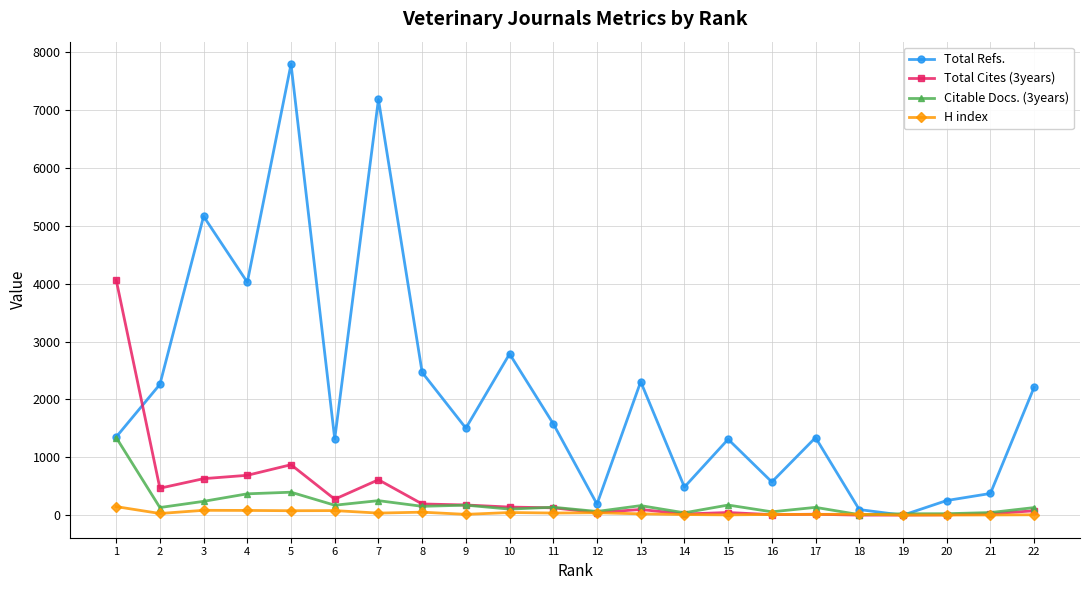

Which series has the widest spread of values?

Total Refs.